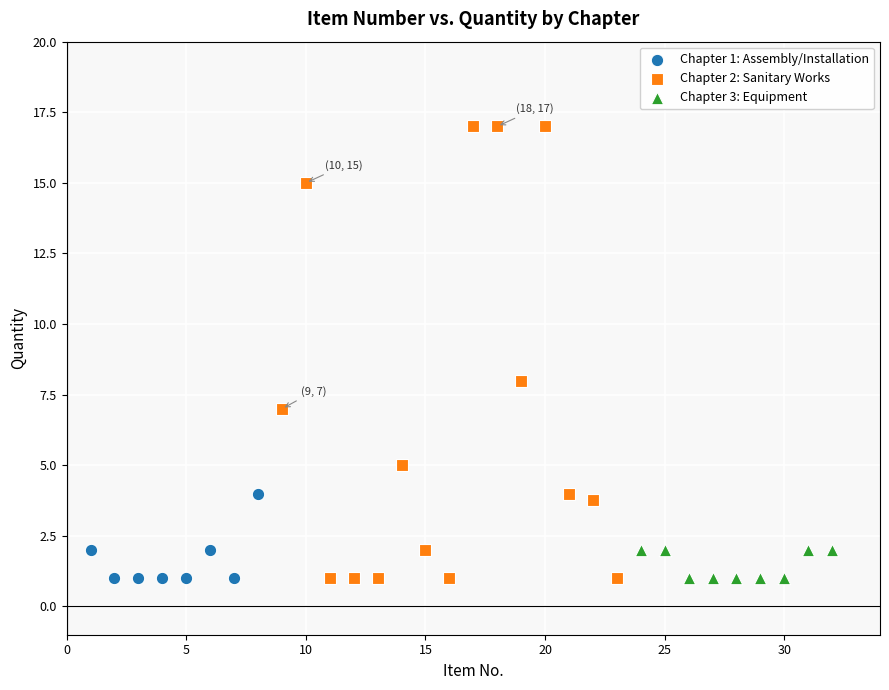

Which series has the widest spread of Y values?

Chapter 2: Sanitary Works